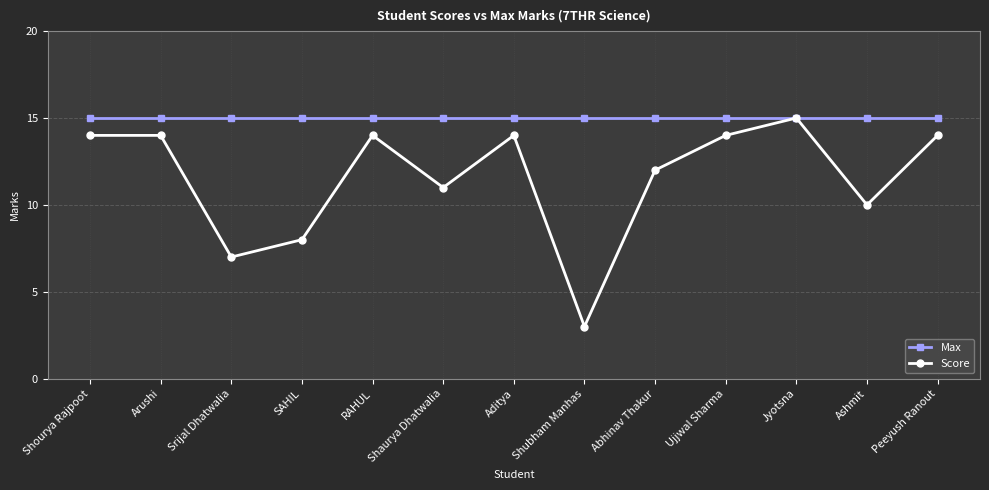

True or false: Score has more than 1 points higher than both neighbors.

True